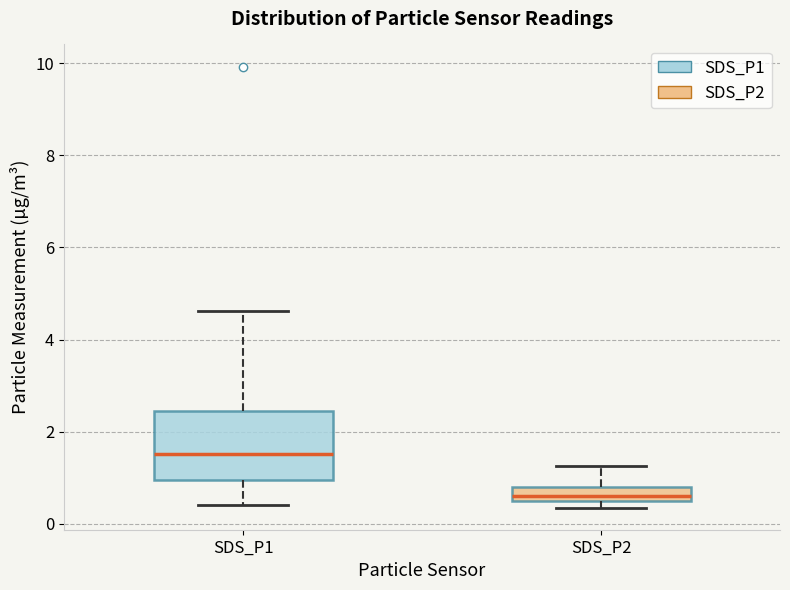

Which box has the highest median line?

SDS_P1